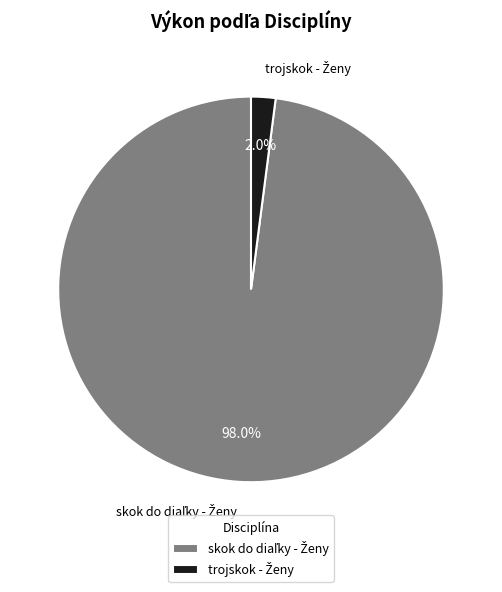

Is there a majority slice in this chart?

Yes